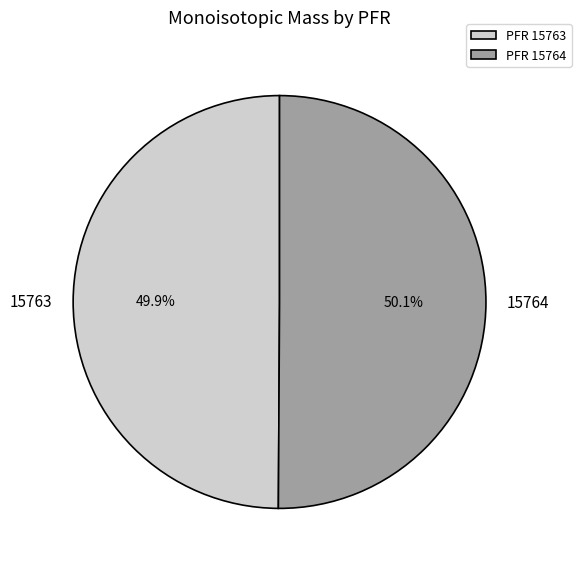

What percentage is the 15763 slice, to the nearest percent?

50%